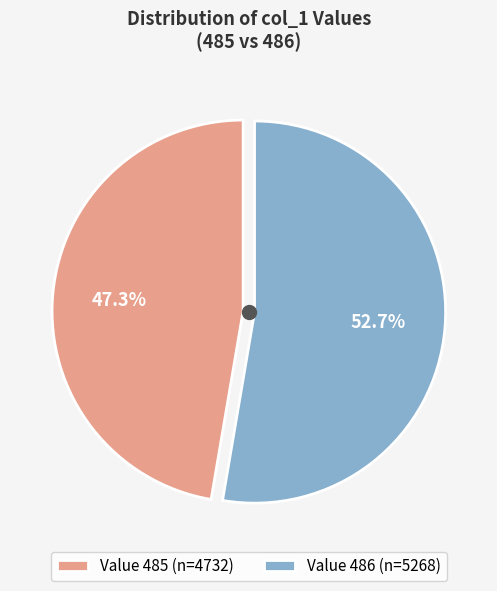

What is the smallest slice in the pie chart?

Value 485 (n=4732)